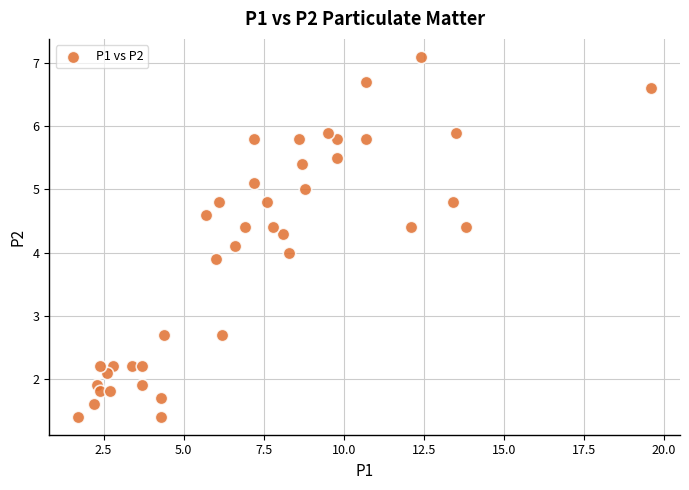

What is the range of X values (max minus min)?

17.9